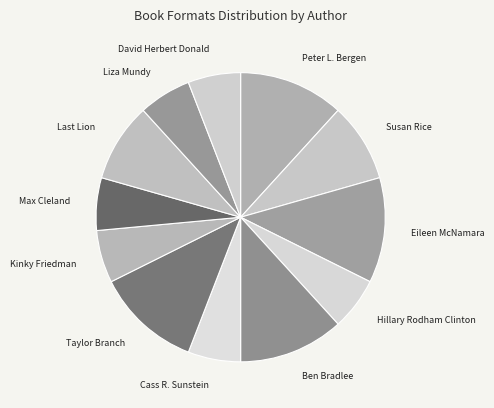

The Kinky Friedman slice represents 1% of the pie. True or false?

False